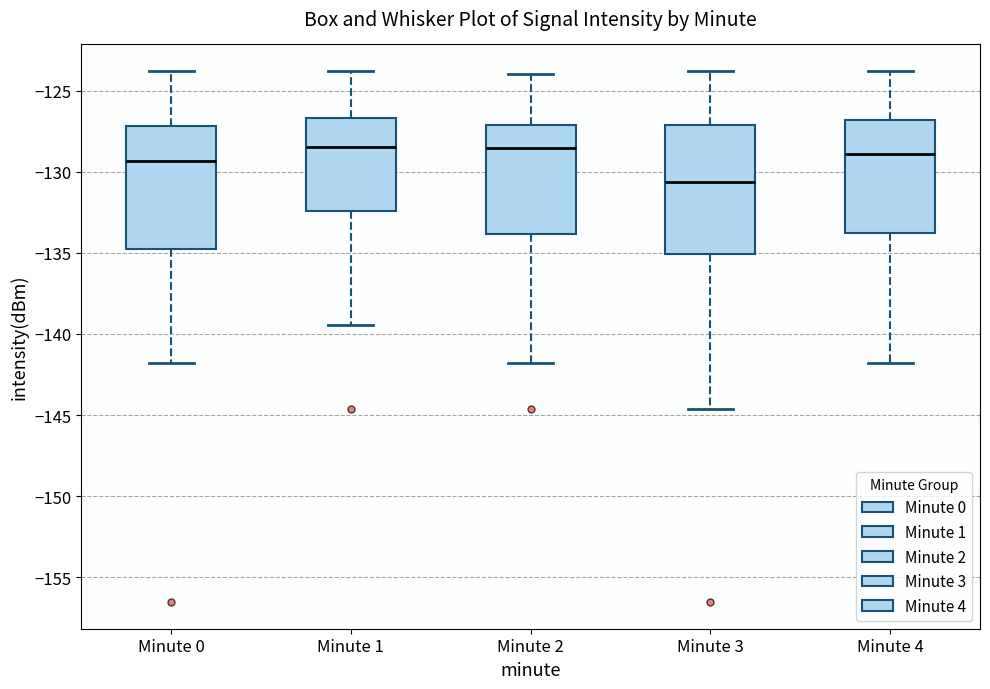

Reading left to right, transcribe this box plot: for each box, give where its median line is, the range the box spans, and where its two whiskers end, as read against the y-axis. The values are not printed on the chart, so give them approximately, as read against the axis.

Minute 0: median -129.5, box -134.5 to -127.0, whiskers -142.0 to -124.0
Minute 1: median -128.5, box -132.5 to -126.5, whiskers -139.5 to -124.0
Minute 2: median -128.5, box -134.0 to -127.0, whiskers -142.0 to -124.0
Minute 3: median -130.5, box -135.0 to -127.0, whiskers -144.5 to -124.0
Minute 4: median -129.0, box -133.5 to -127.0, whiskers -142.0 to -124.0